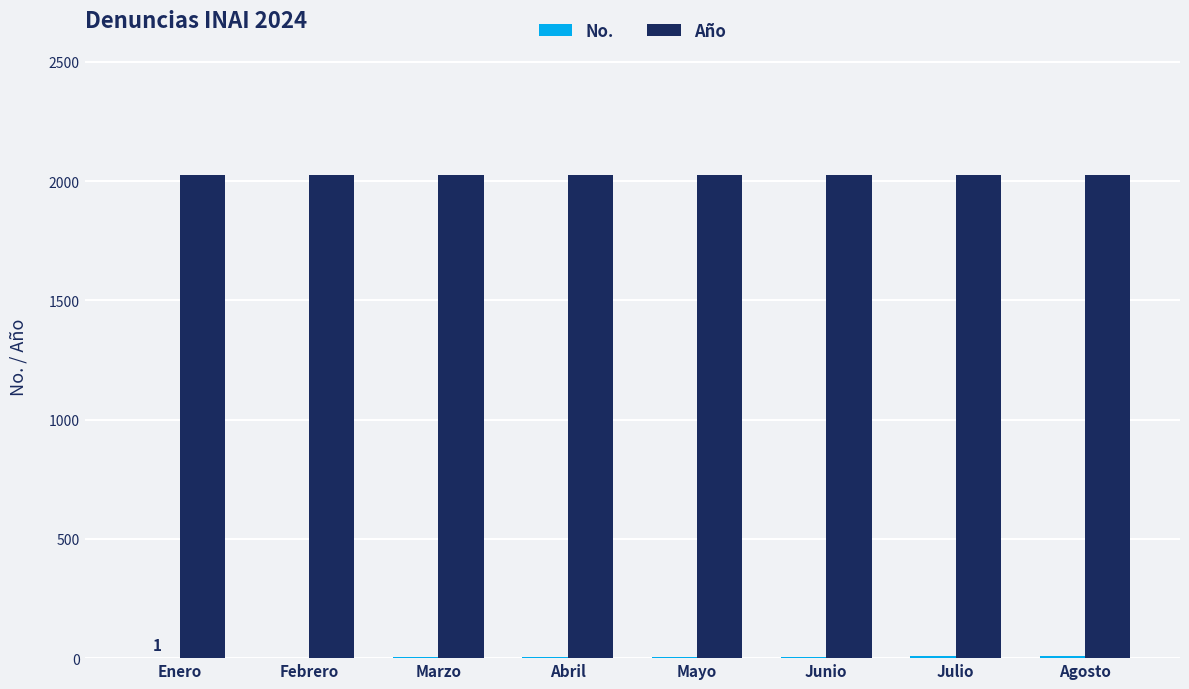

Count the number of categories in the chart.

8